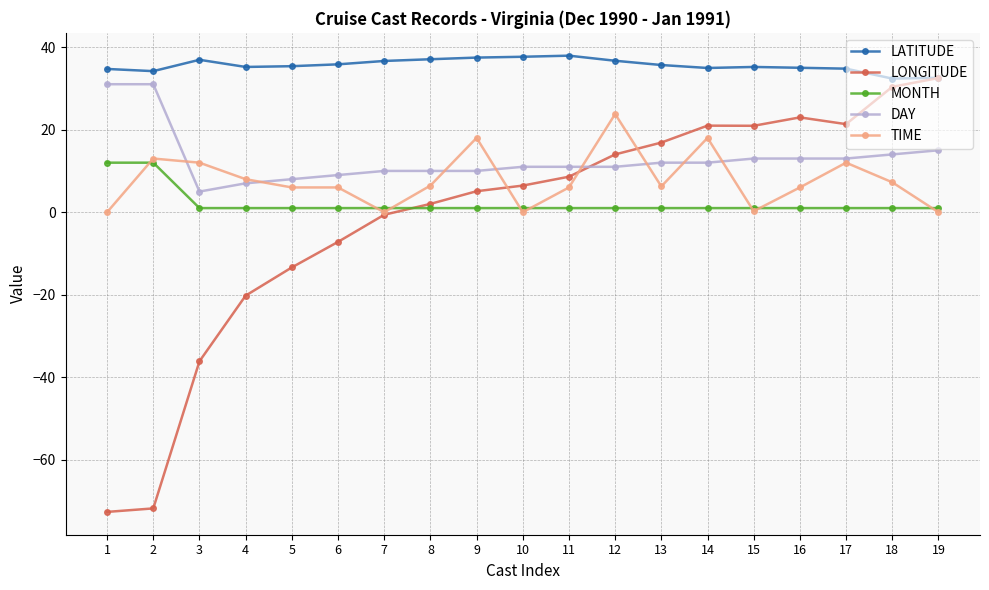

Between 3 and 8, which series saw the biggest shift?

LONGITUDE